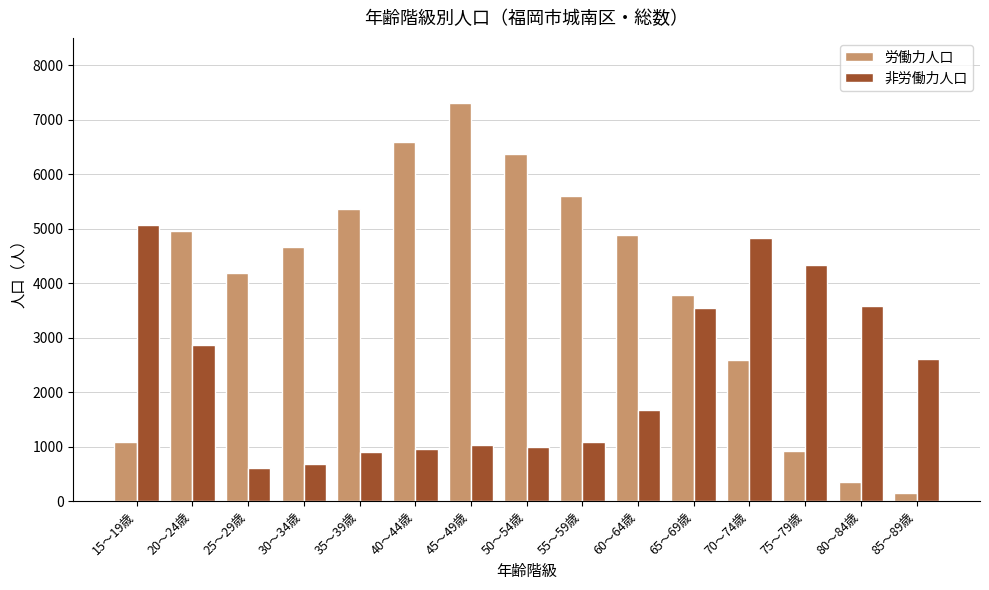

Which series has the largest total across all categories?

労働力人口